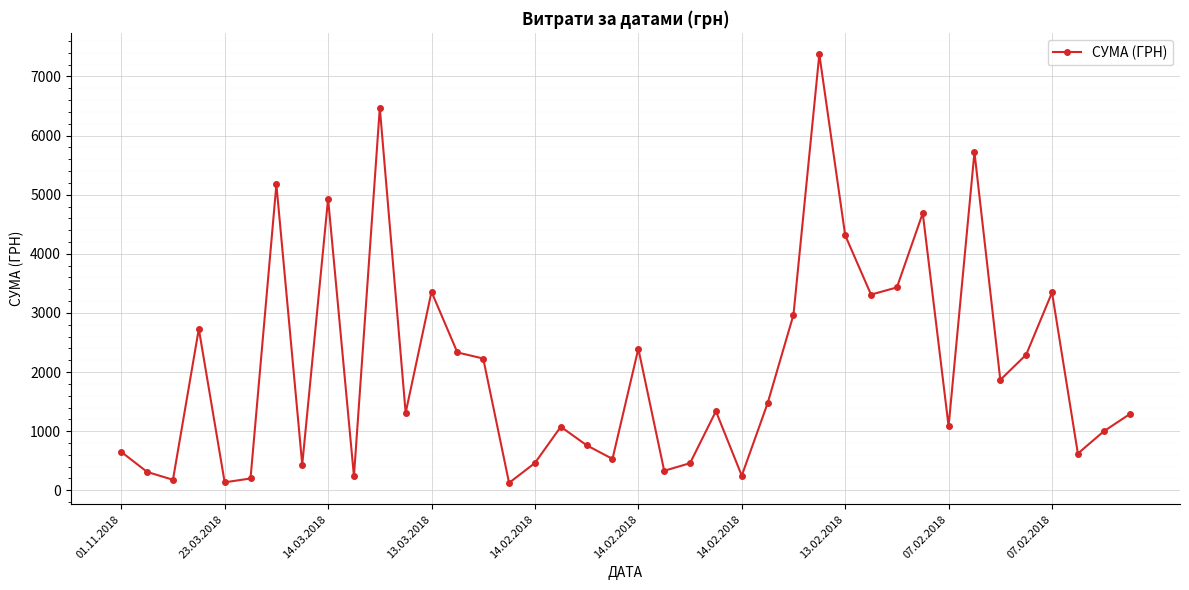

What is the value of the 26th point from the left?

1472.9